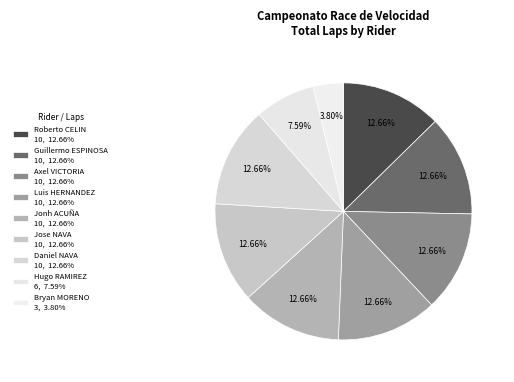

What portion of the pie excludes Luis HERNANDEZ?

87.3%